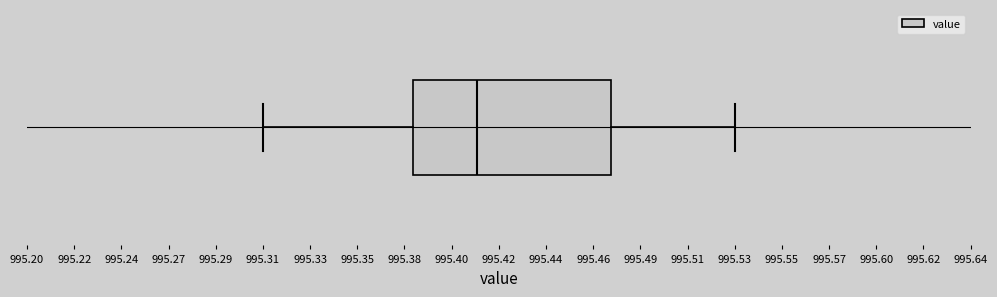

Transcribe this box plot: give where the median line is, the range the box spans, and where the two whiskers end, as read against the x-axis. The values are not printed on the chart, so give them approximately, as read against the axis.

median 995.410, box 995.380 to 995.475, whiskers 995.310 to 995.530